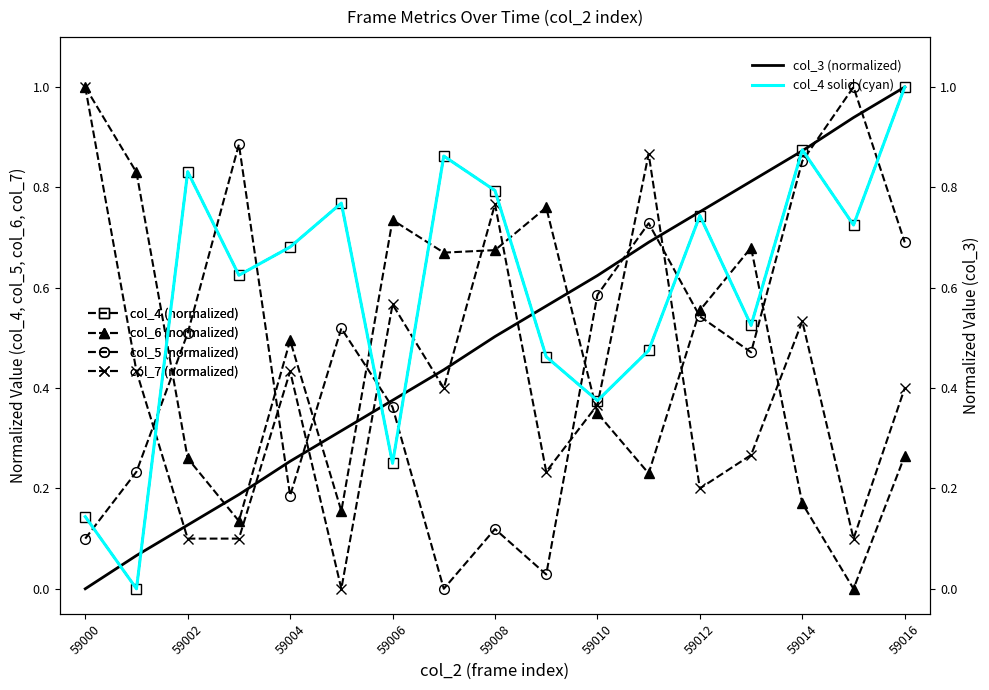

Is it true that col_6 (normalized) equals 1.0 at 59012?

False